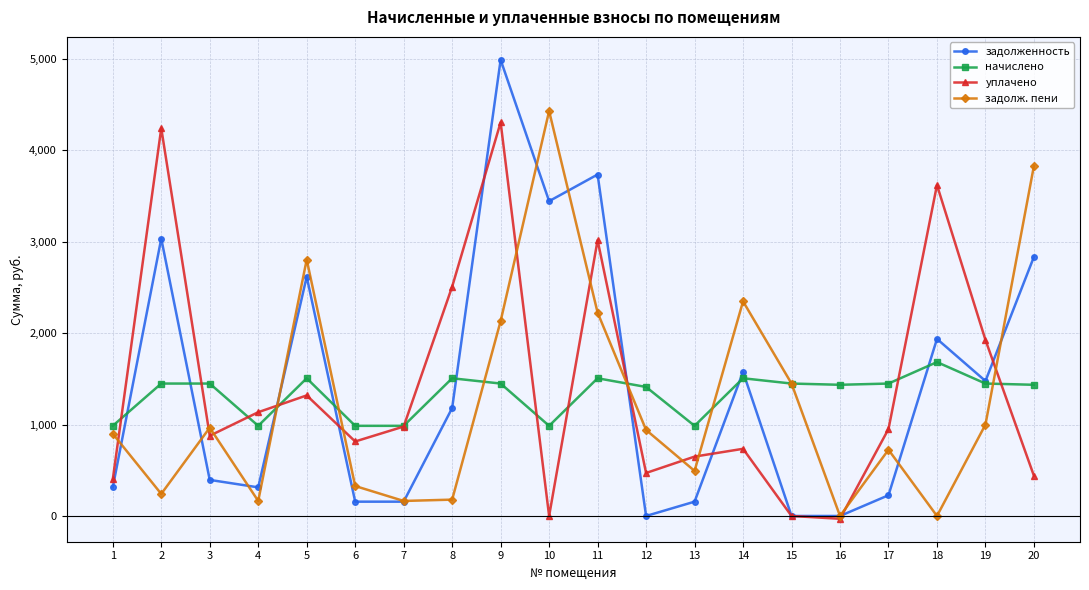

What is the total value across all series at 19?

5852.7